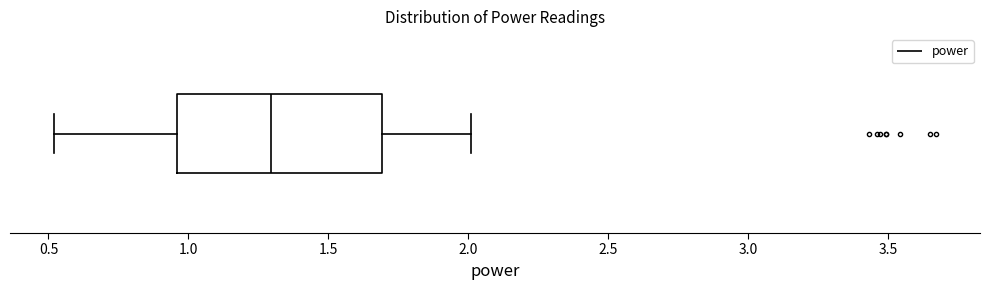

Read this box plot against the x-axis: the position of the median line, the range covered by the box, and the ends of both whiskers. The values are not printed on the chart, so give them approximately, as read against the axis.

median 1.30, box 0.95 to 1.70, whiskers 0.50 to 2.00